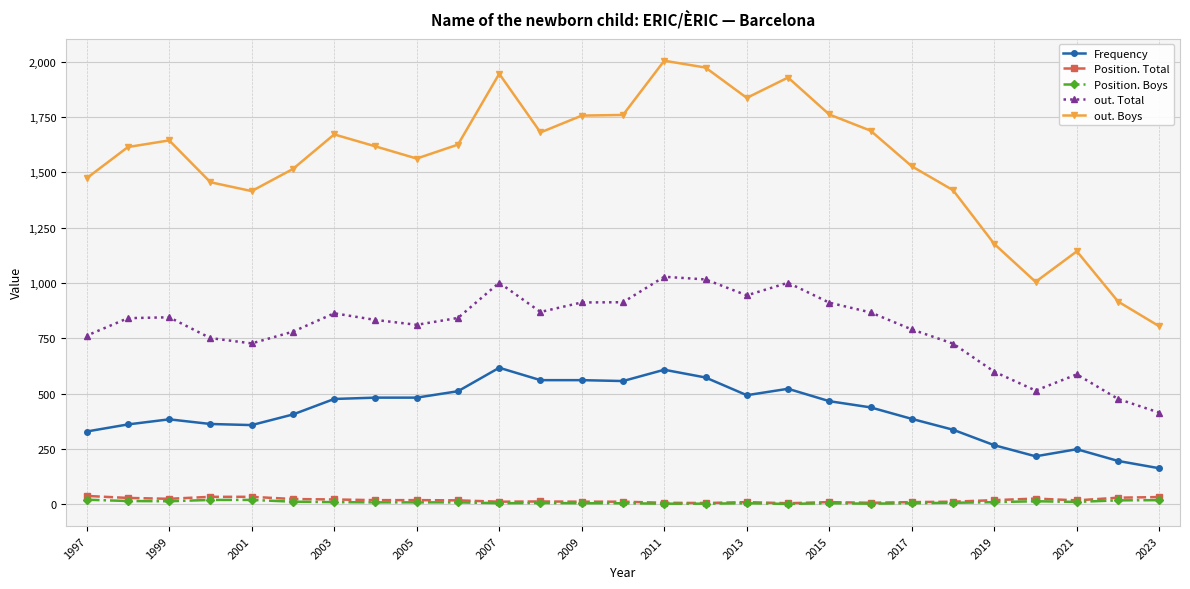

What is the sum of all Position. Total values?

504